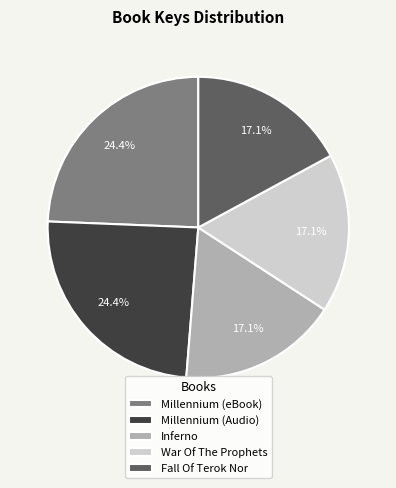

What is the ratio of the value at Millennium (eBook) to the value at Fall Of Terok Nor?

1.4